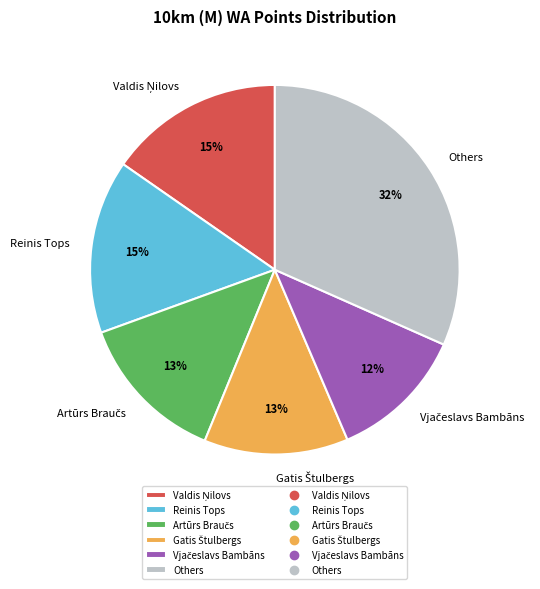

Which slice is the largest?

Others